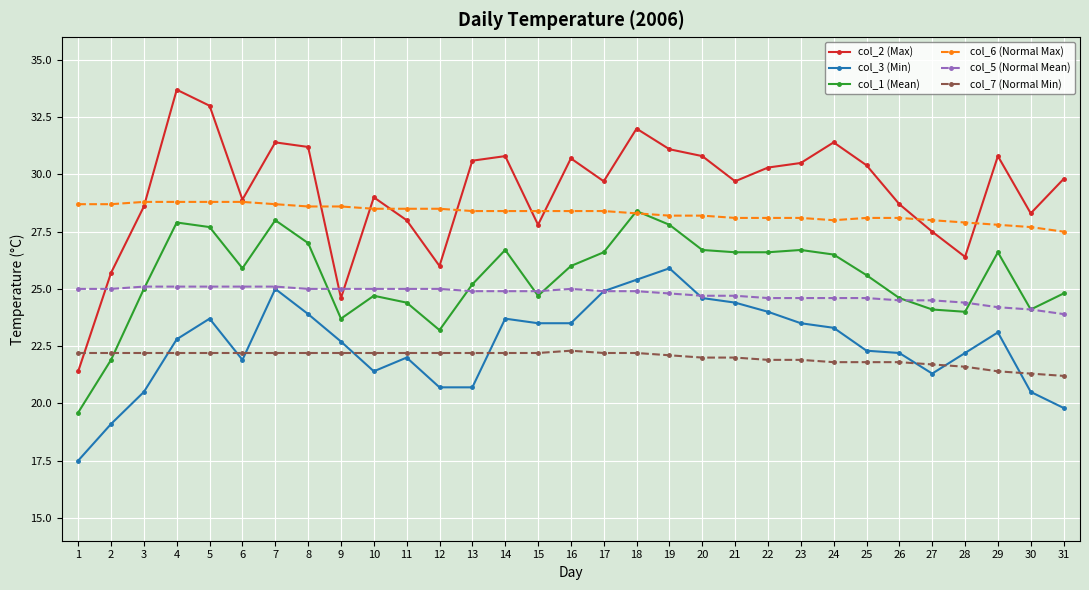

What is the difference between the col_1 (Mean) values at 24 and 19?

1.3